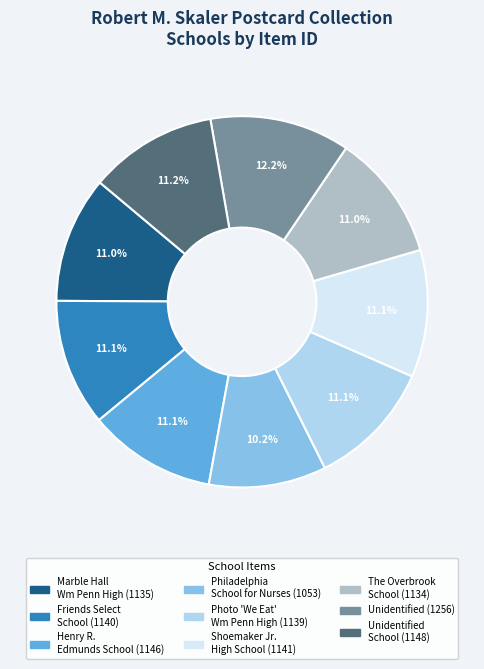

Is there a majority slice in this chart?

No